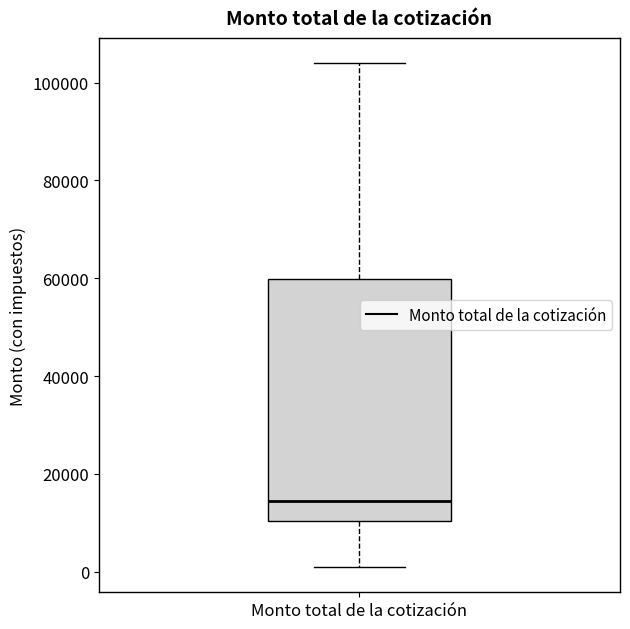

Read this box plot against the y-axis: the position of the median line, the range covered by the box, and the ends of both whiskers. The values are not printed on the chart, so give them approximately, as read against the axis.

median 14000, box 10000 to 60000, whiskers 0 to 104000